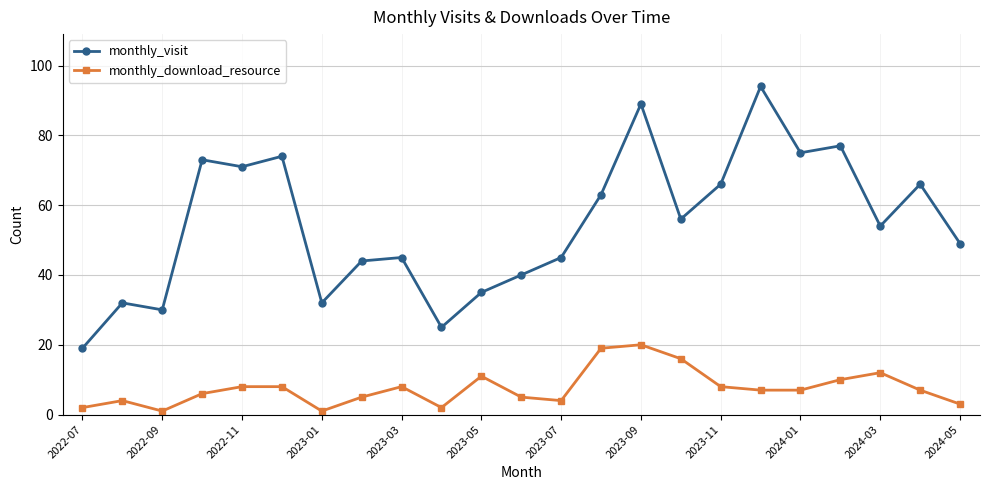

What is the maximum value for monthly_download_resource?

20